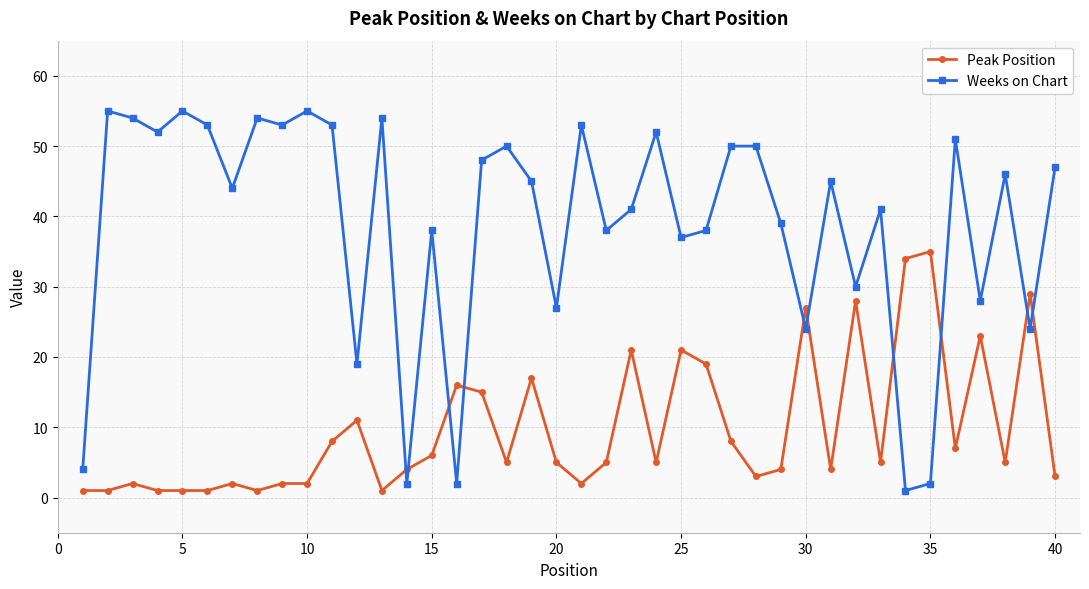

How many lines are shown in the chart?

2